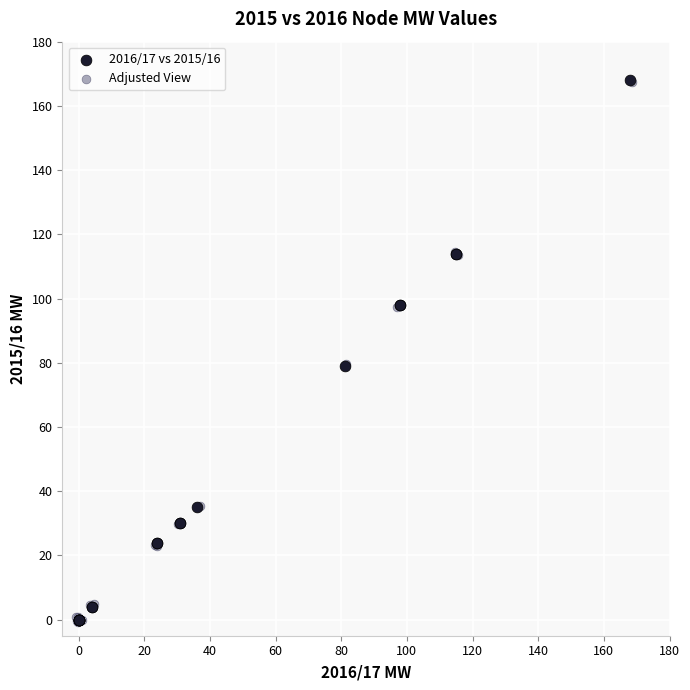

What are all the series names shown in the legend?

2016/17 vs 2015/16, Adjusted View